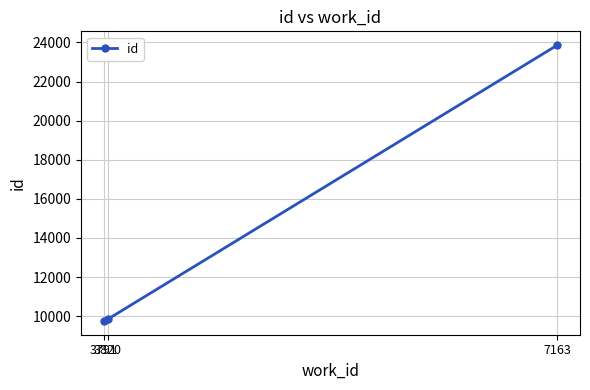

Count the number of categories in the chart.

3